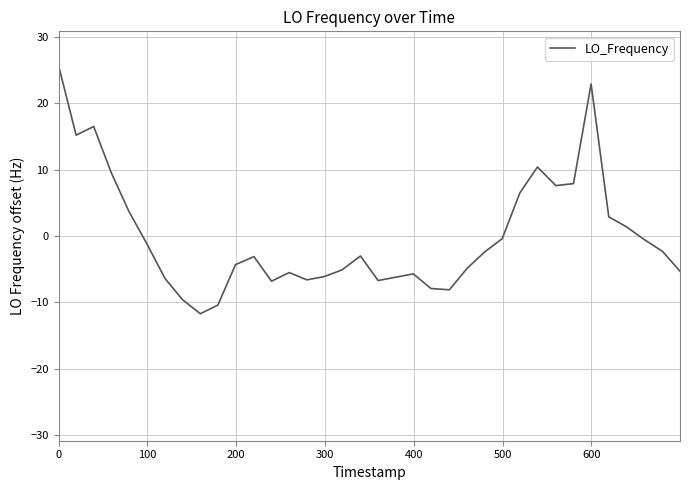

What is the maximum value shown in the chart?

25.7